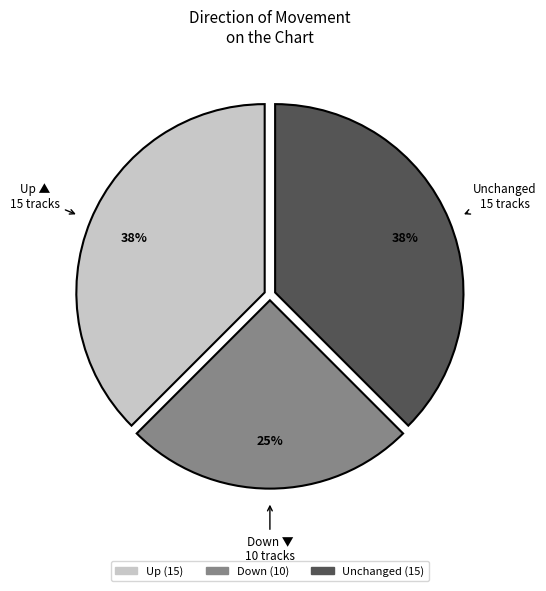

Does any single category account for the majority?

No